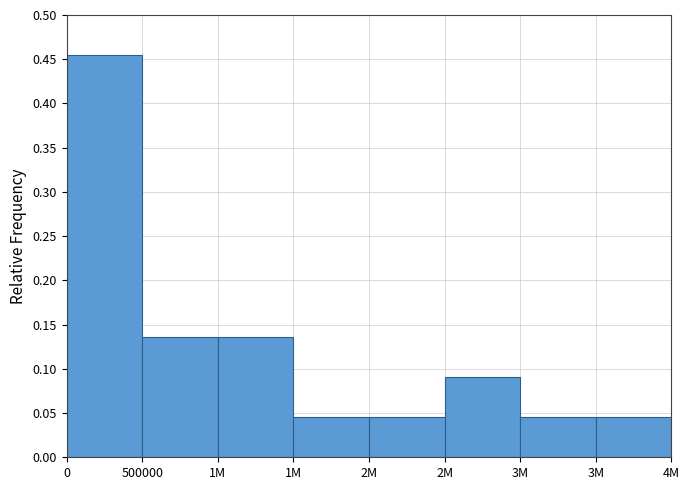

Are the bars horizontal?

No